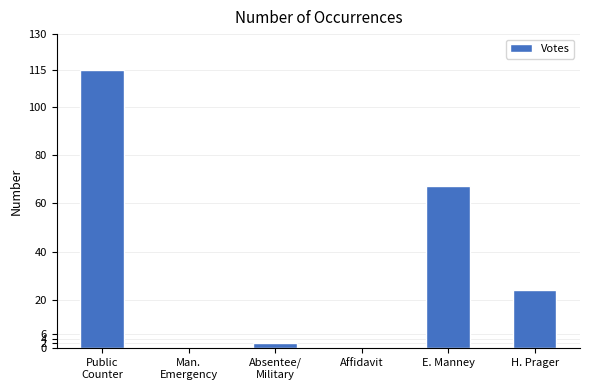

Between Affidavit and H. Prager, which is larger?

H. Prager